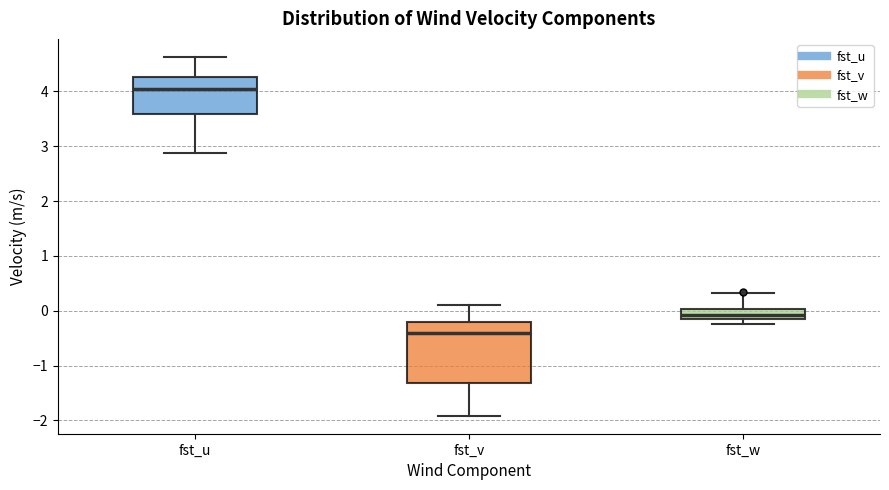

Which box's median line is the lowest?

fst_v